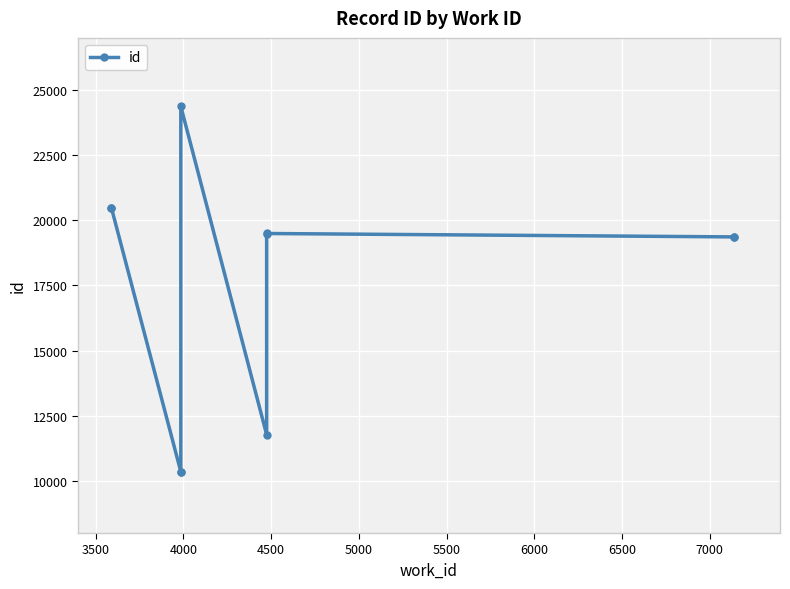

Approximately how many times larger is the value at 6500 compared to 6000?

1.0